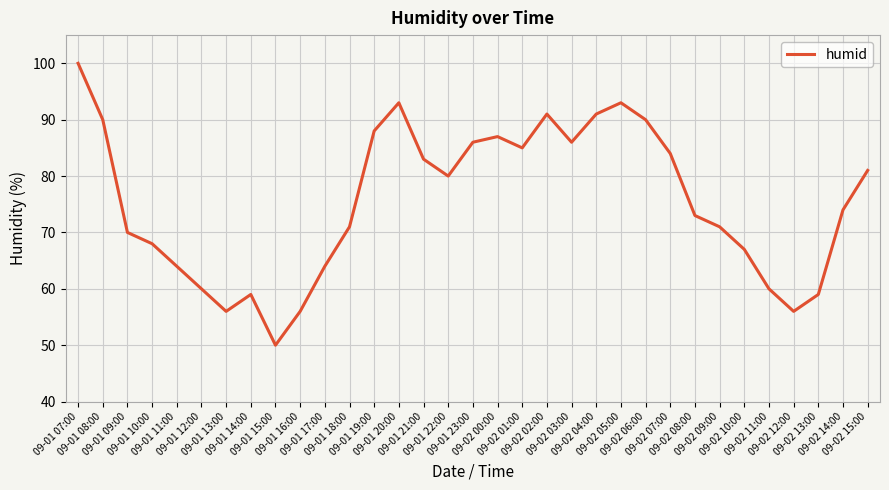

Where is the first local maximum?

09-01 14:00